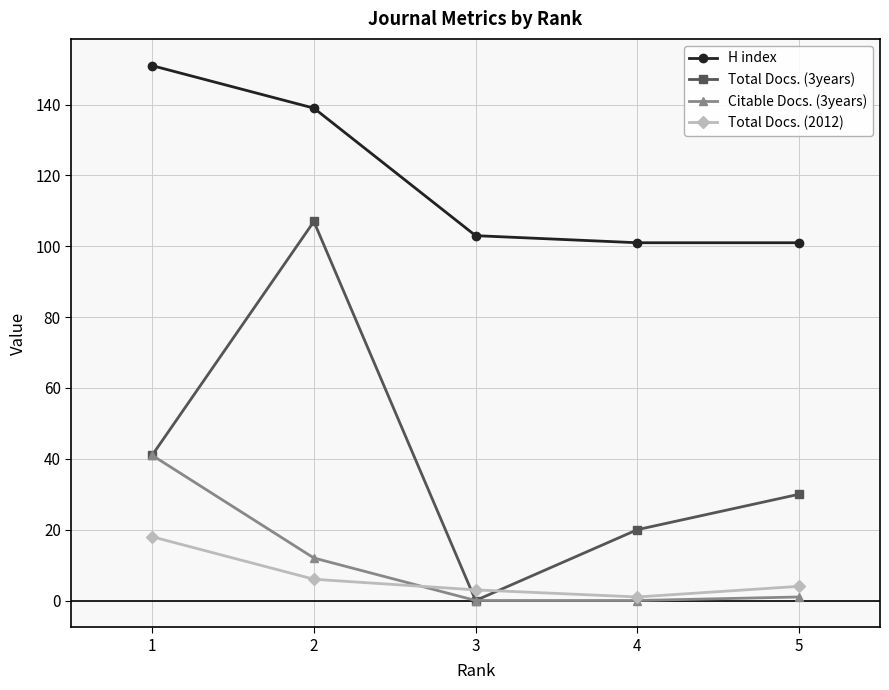

Is the value of H index at 1 greater than the value of Citable Docs. (3years) at 4?

Yes